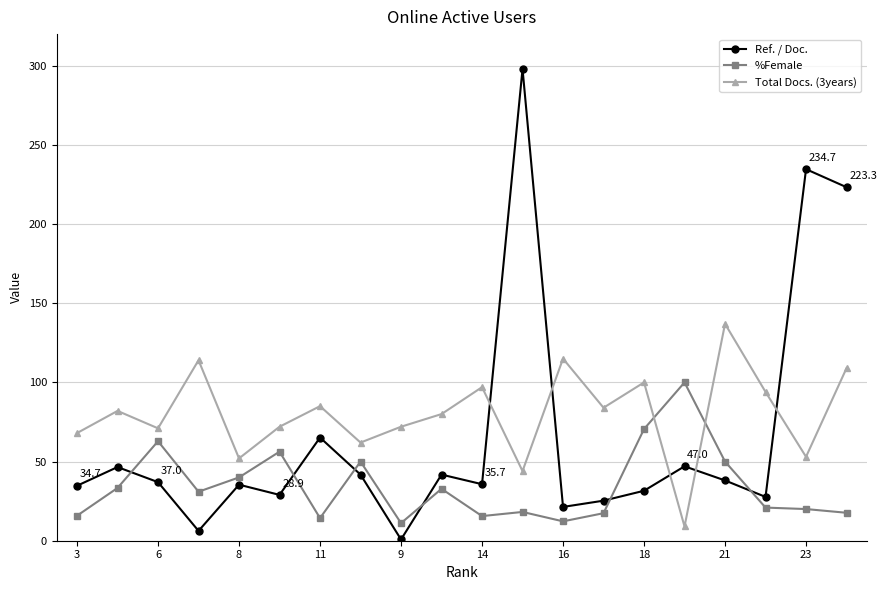

What is the sum of all Total Docs. (3years) values?

1600.0